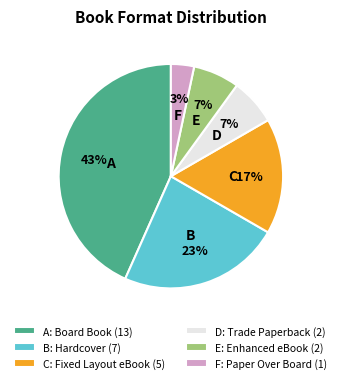

To the nearest percent, what is the difference between the largest and smallest slice percentages?

40%